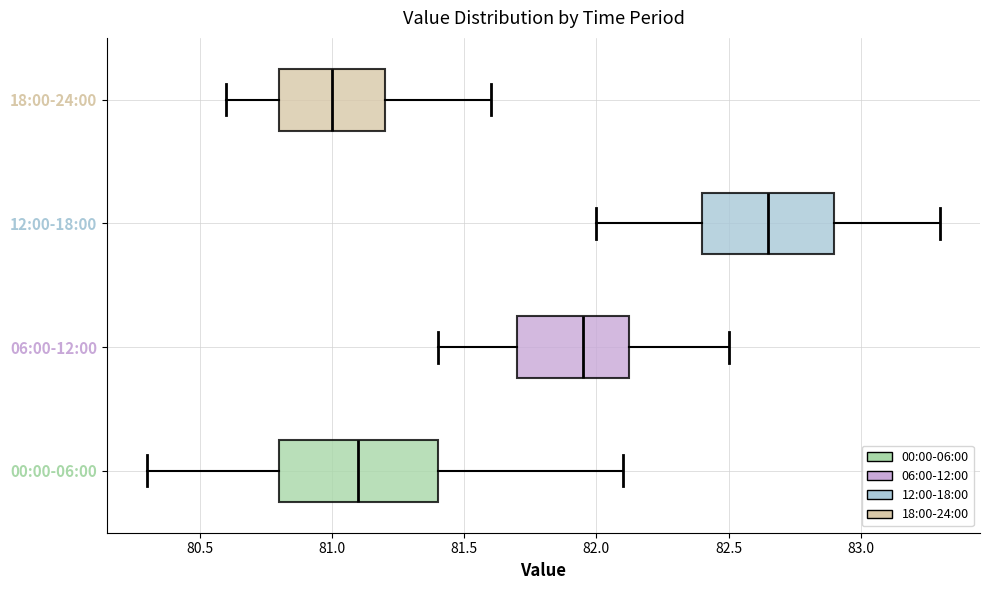

Where is the right edge of the box for 18:00-24:00 on the x-axis? The values are not printed on the chart, so give them approximately, as read against the axis.

81.20